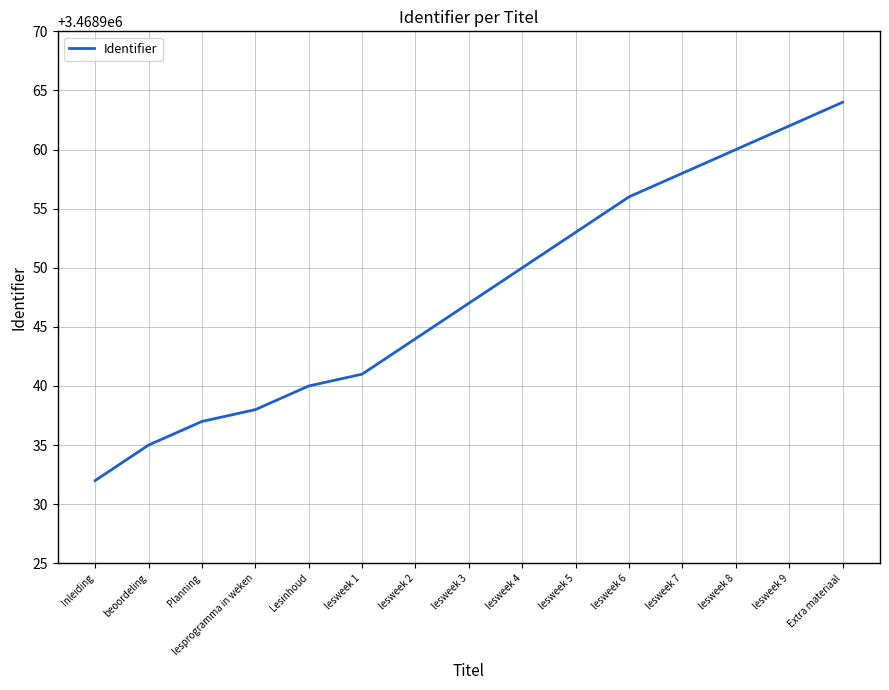

Which label corresponds to the largest value in the chart?

Extra materiaal